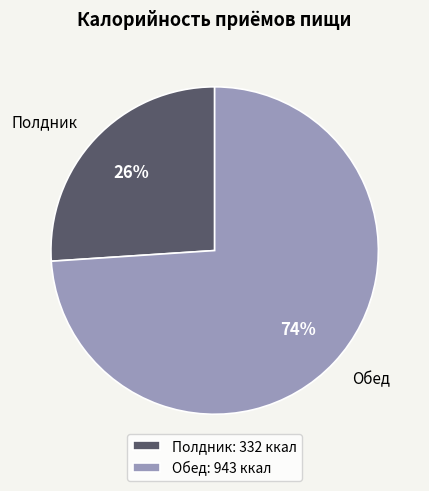

What percentage is the Обед slice, to the nearest percent?

74%